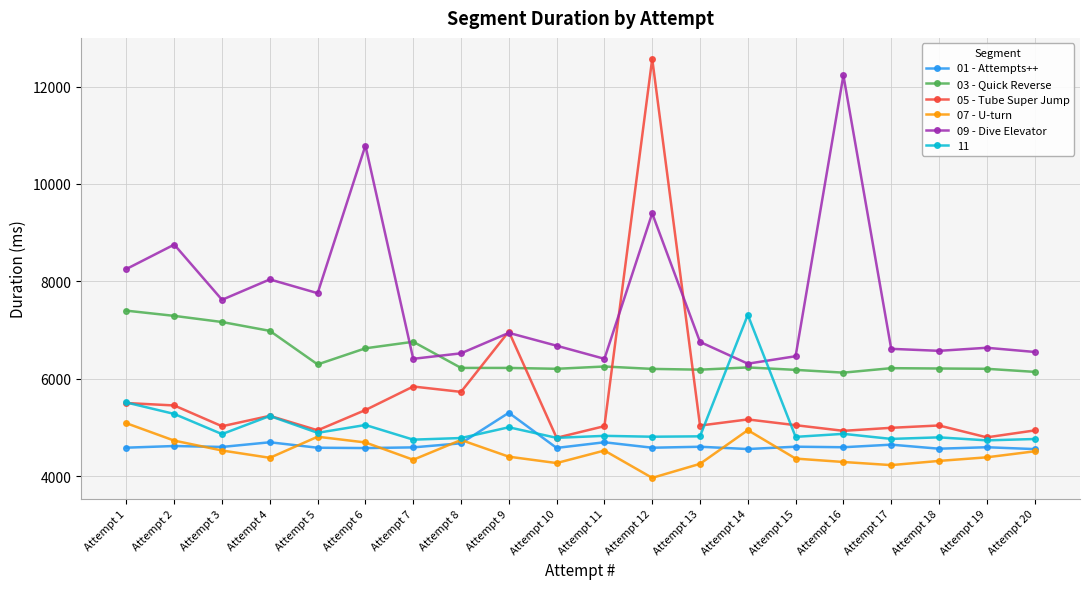

At which category does 09 - Dive Elevator reach its first local valley?

Attempt 3